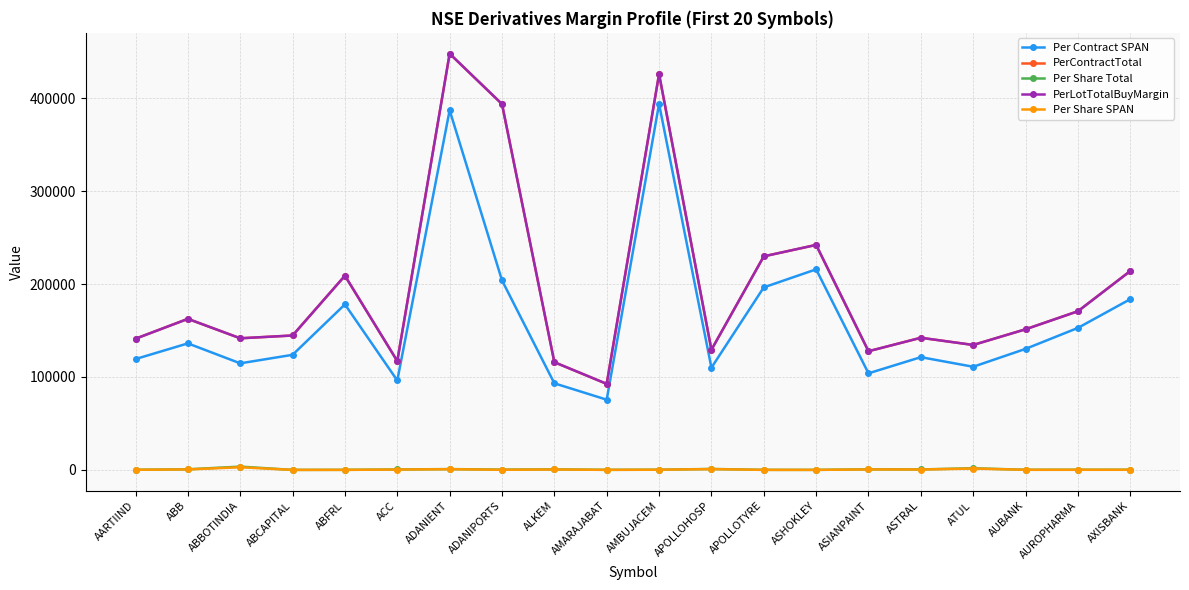

Between ACC and ASIANPAINT, which is larger?

ASIANPAINT